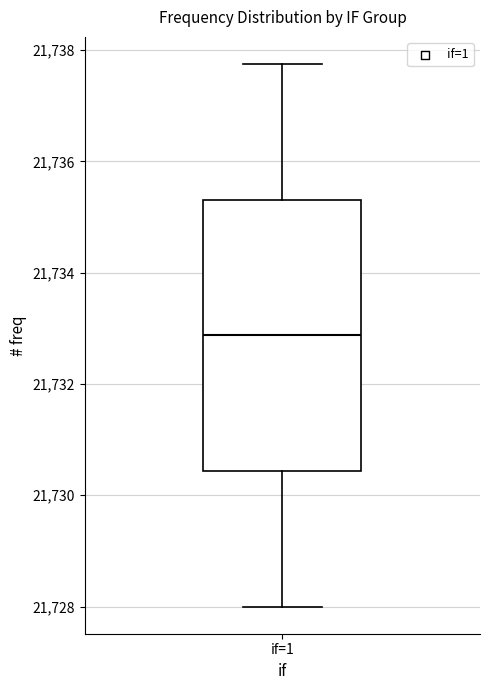

Read this box plot against the y-axis: the position of the median line, the range covered by the box, and the ends of both whiskers. The values are not printed on the chart, so give them approximately, as read against the axis.

median 21732.8, box 21730.4 to 21735.4, whiskers 21728.0 to 21737.8